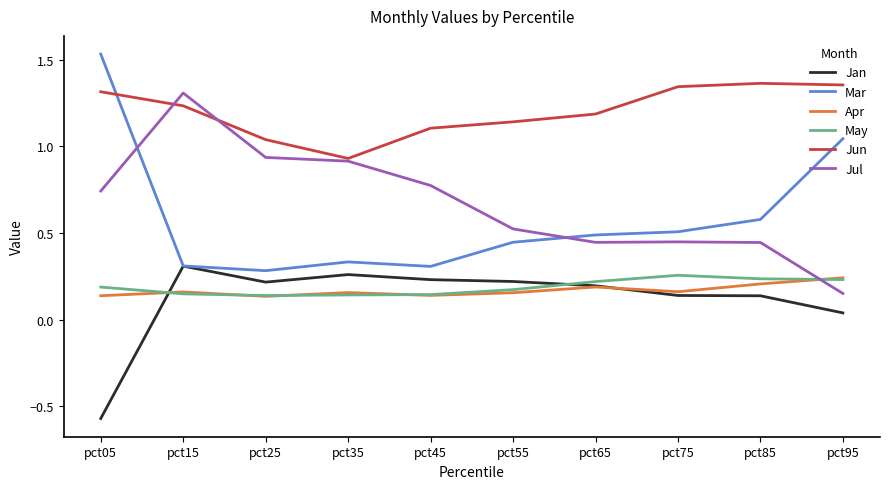

In May, how many points are lower than both neighbors (excluding endpoints)?

1